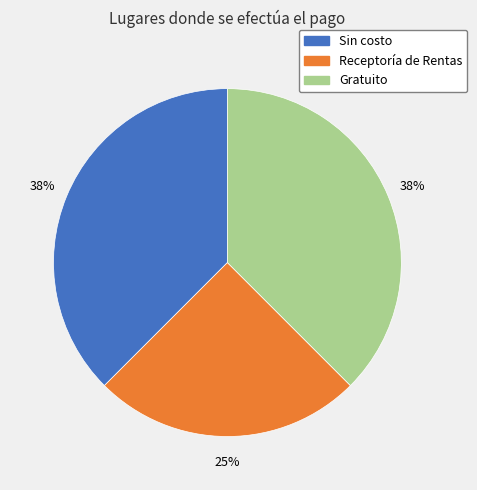

Is Receptoría de Rentas the majority of the pie?

No